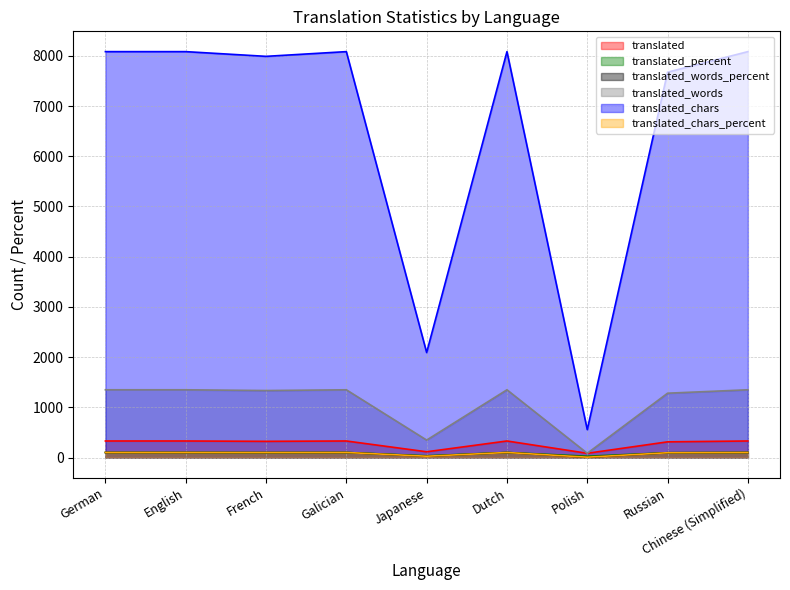

Where is the first local maximum for translated_percent?

Galician